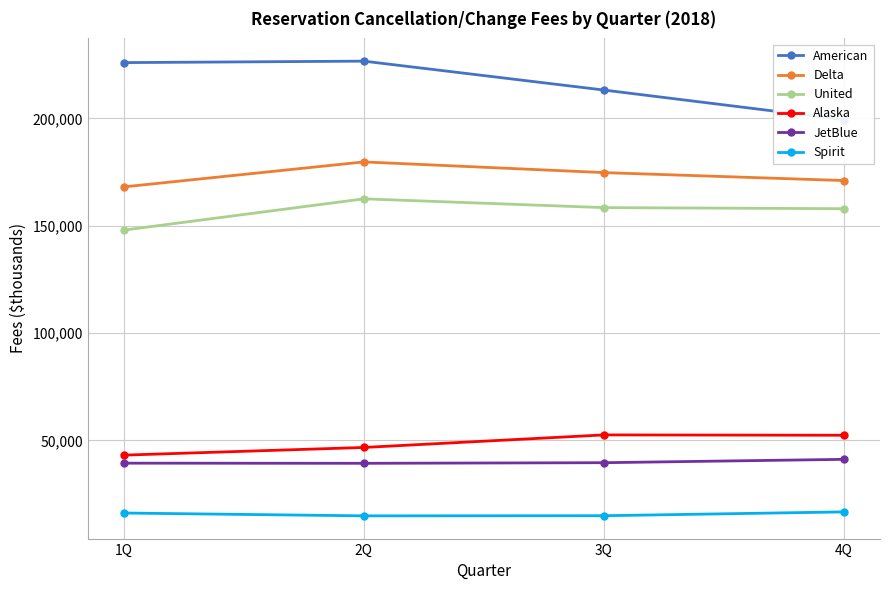

Reading right to left, what are all the values shown in this chart?

American: 4Q=199427.0	3Q=213248.0	2Q=226715.0	1Q=226030.0
Delta: 4Q=171087.0	3Q=174790.0	2Q=179771.0	1Q=168140.0
United: 4Q=157978.0	3Q=158484.8	2Q=162572.7	1Q=148000.0
Alaska: 4Q=52443.0	3Q=52602.0	2Q=46757.0	1Q=43185.0
JetBlue: 4Q=41223.0	3Q=39657.4	2Q=39371.6	1Q=39439.0
Spirit: 4Q=16737.0	3Q=14960.4	2Q=14898.2	1Q=16214.0